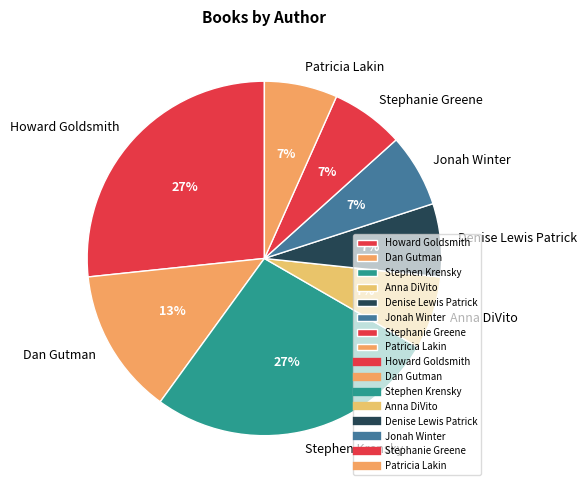

Is Stephanie Greene the majority of the pie?

No